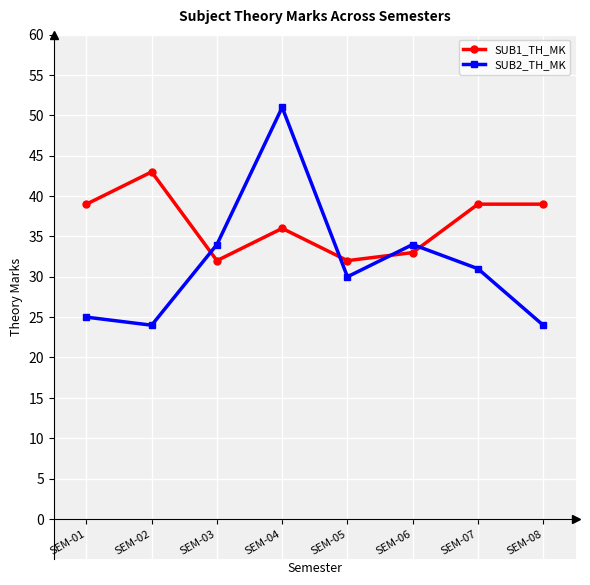

Which series has the largest total across all categories?

SUB1_TH_MK